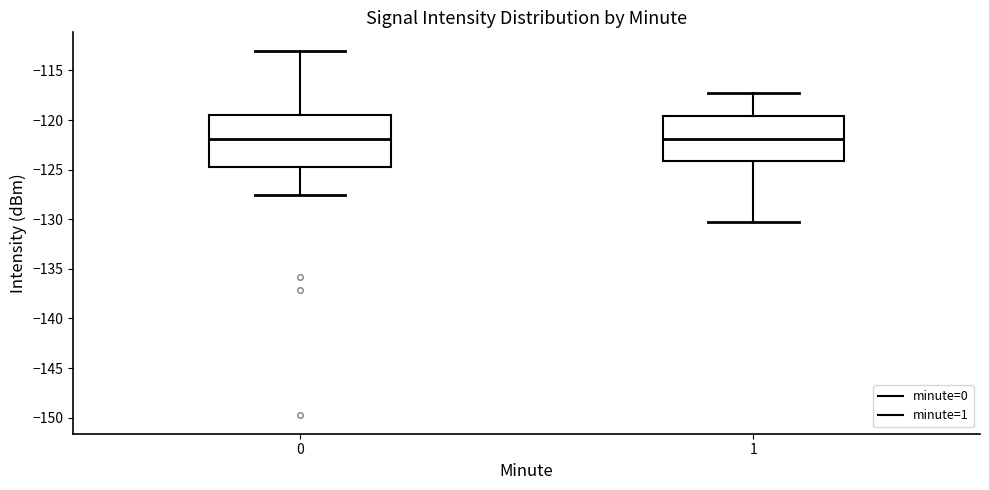

Which box is the tallest, from its lower edge to its upper edge?

0